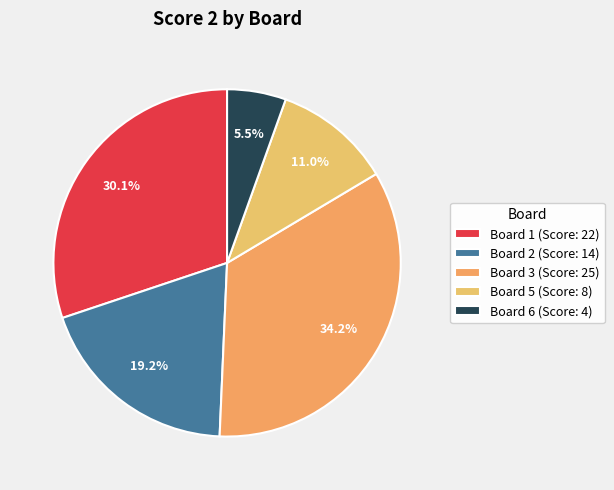

How many segments does this pie chart have?

5